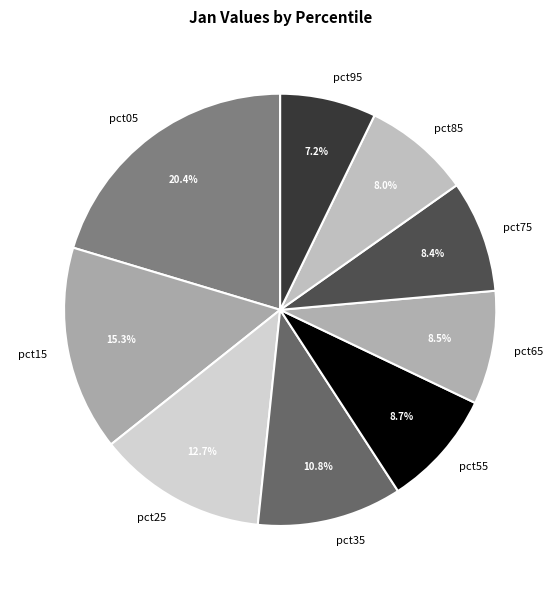

To the nearest percent, what portion does pct75 represent?

8%